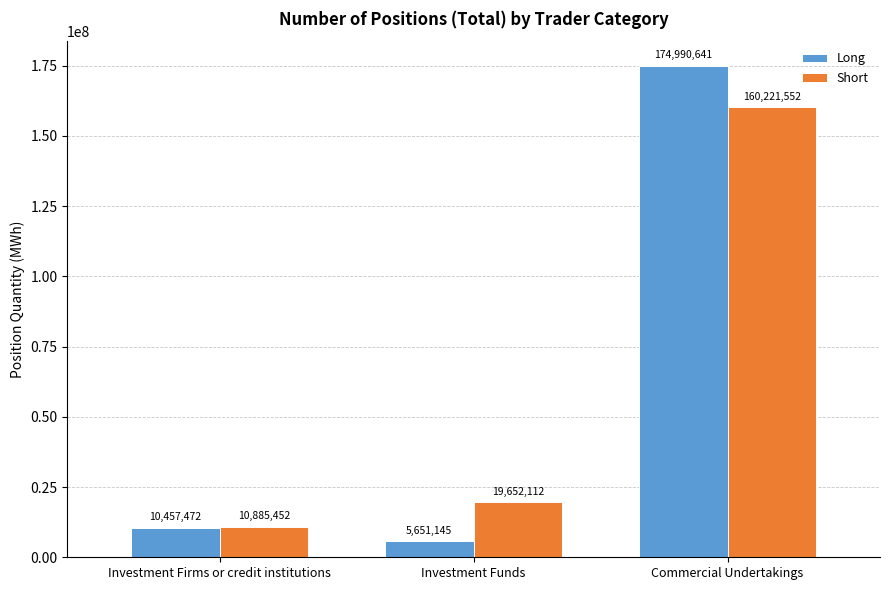

At which label does Long reach its peak?

Commercial Undertakings